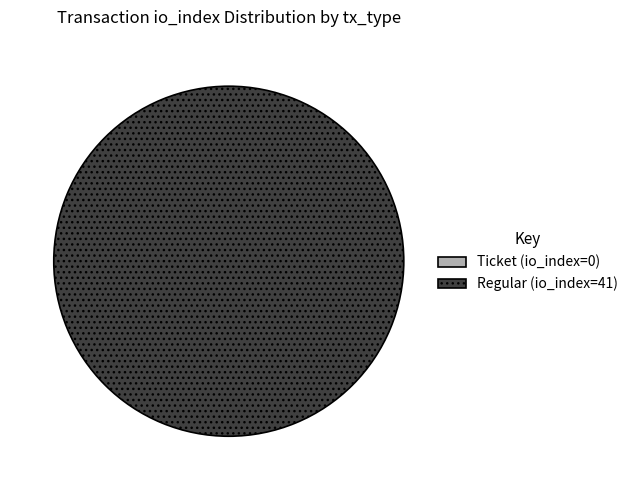

What is the largest slice in the pie chart?

Regular (io_index=41)